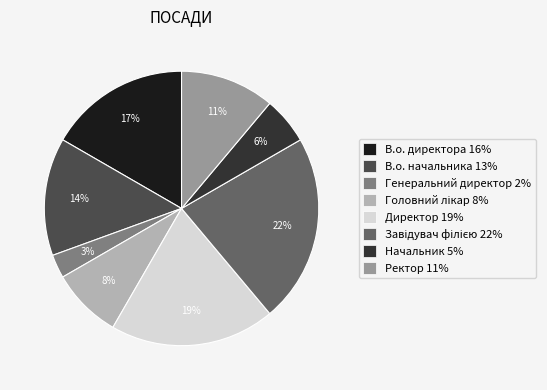

Is it true that Генеральний директор 2% is 3% of the pie?

True